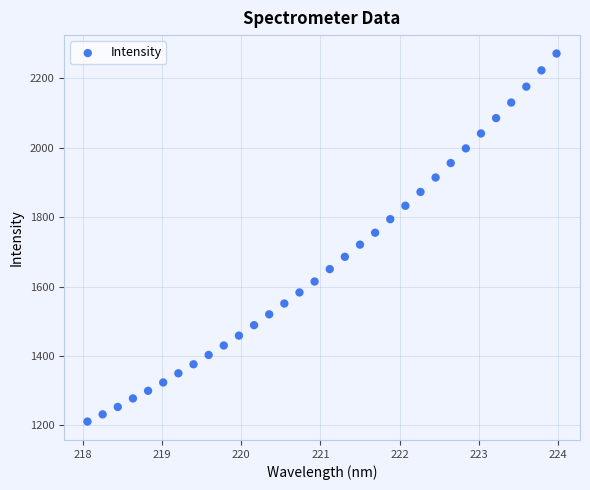

What is the range of Y values (max minus min)?

1059.5